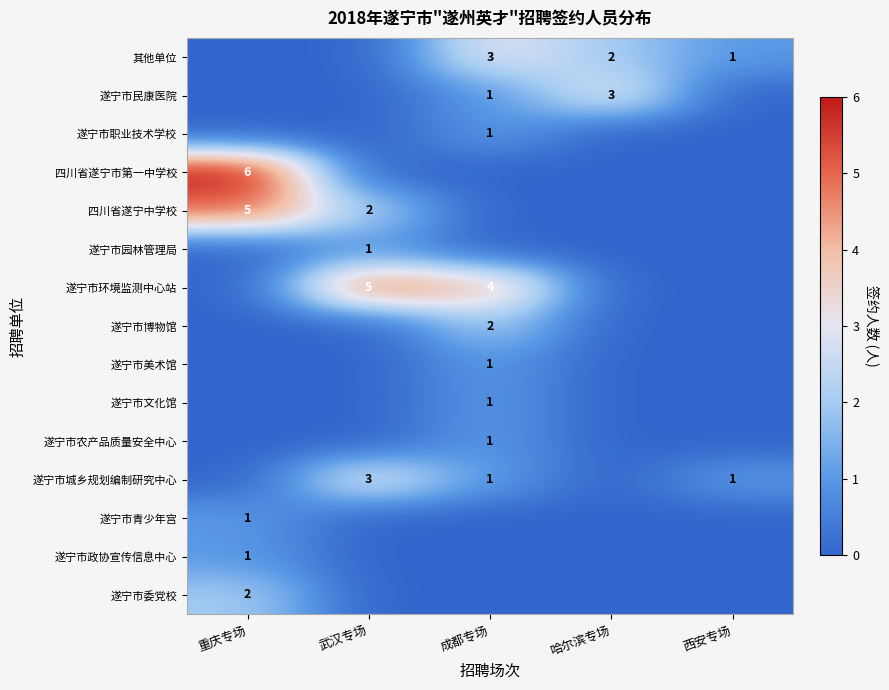

What is the difference between the highest and lowest values at 哈尔滨专场?

3